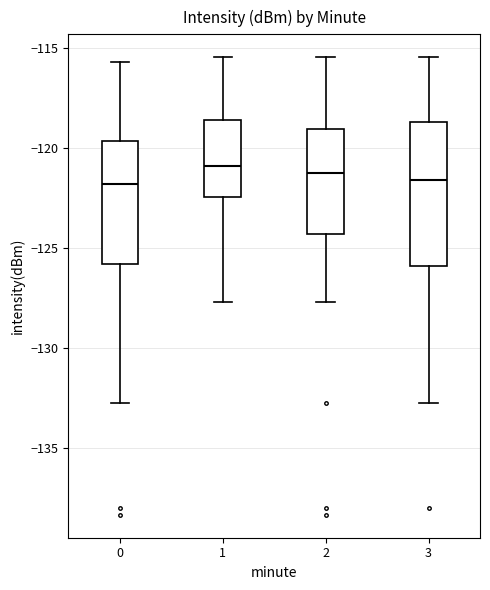

Where does the median line of the box at x = 1 sit on the y-axis? The values are not printed on the chart, so give them approximately, as read against the axis.

-121.0